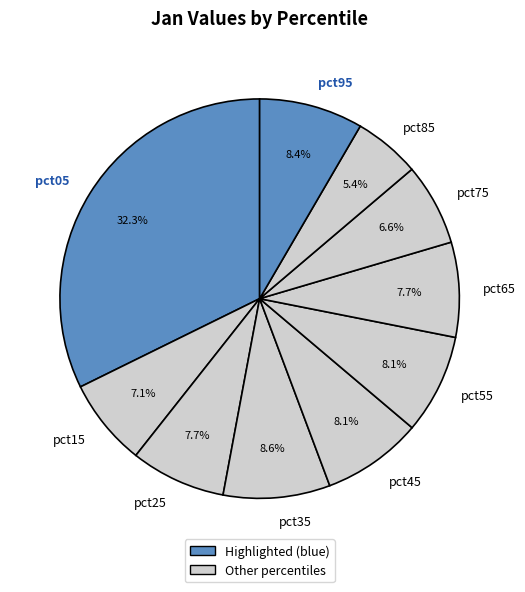

Which category has the biggest portion of the pie?

pct05